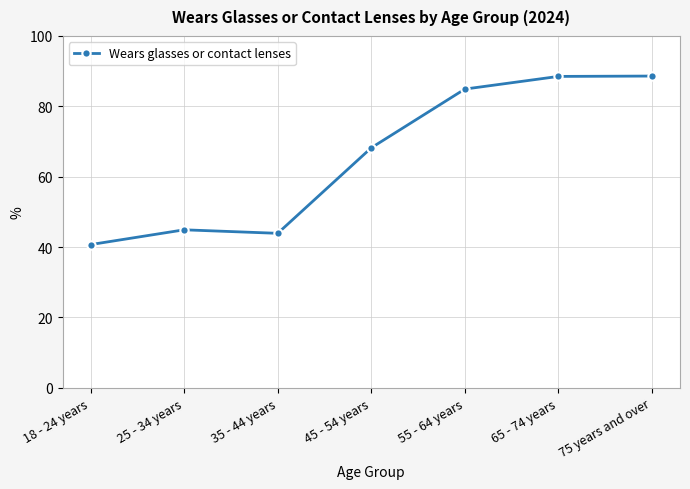

How many lines are shown in the chart?

1